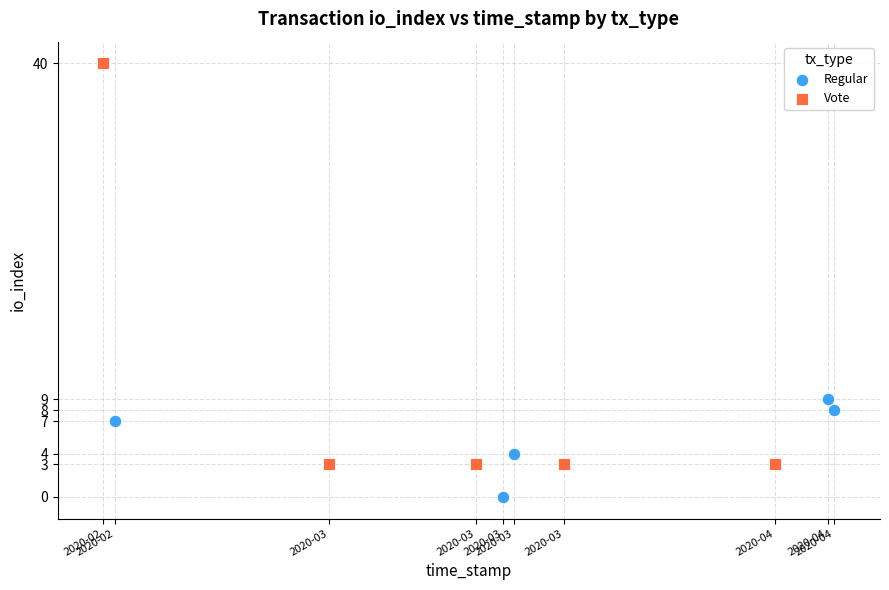

Which series contains the highest Y value?

Vote